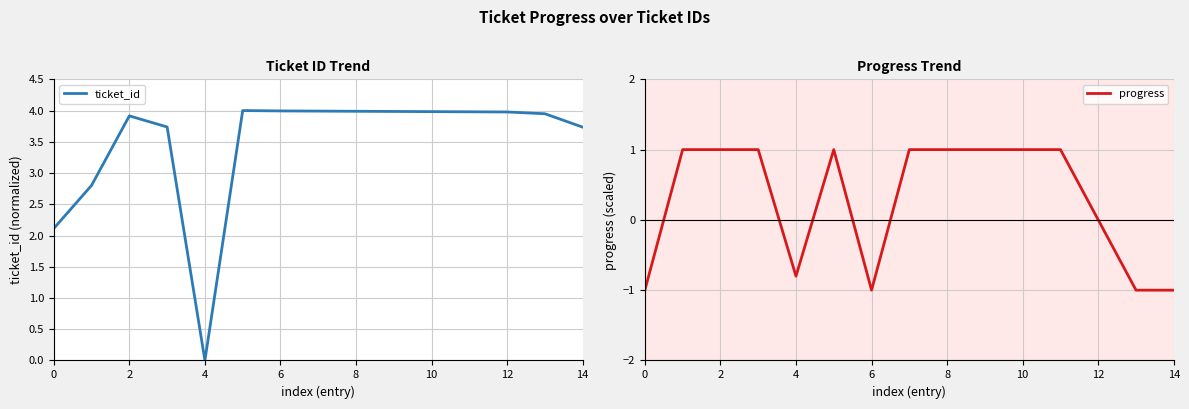

What is the smallest value displayed?

-1.0